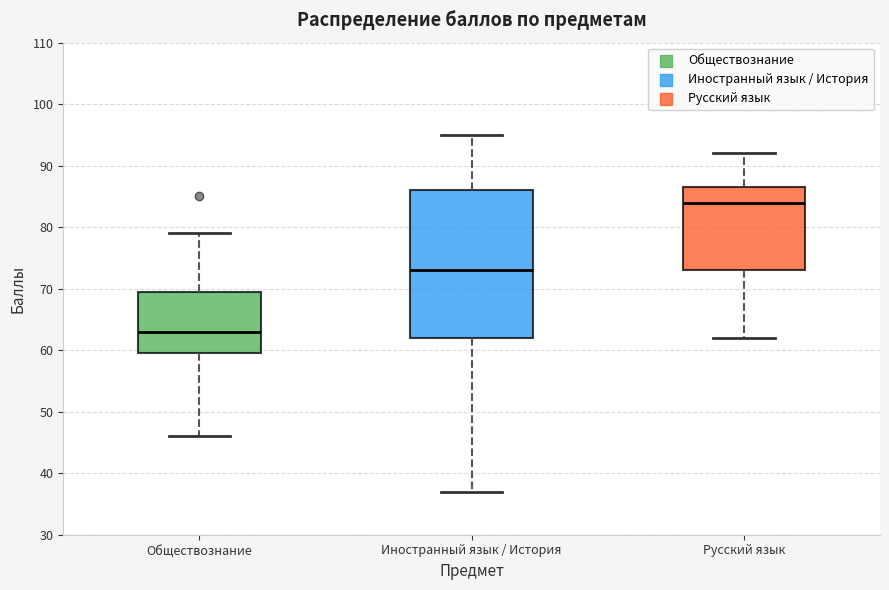

Reading left to right, read every box against the y-axis: the position of its median line, the range the box covers, and the ends of its whiskers. The values are not printed on the chart, so give them approximately, as read against the axis.

Обществознание: median 63, box 60 to 70, whiskers 46 to 79
Иностранный язык / История: median 73, box 62 to 86, whiskers 37 to 95
Русский язык: median 84, box 73 to 87, whiskers 62 to 92